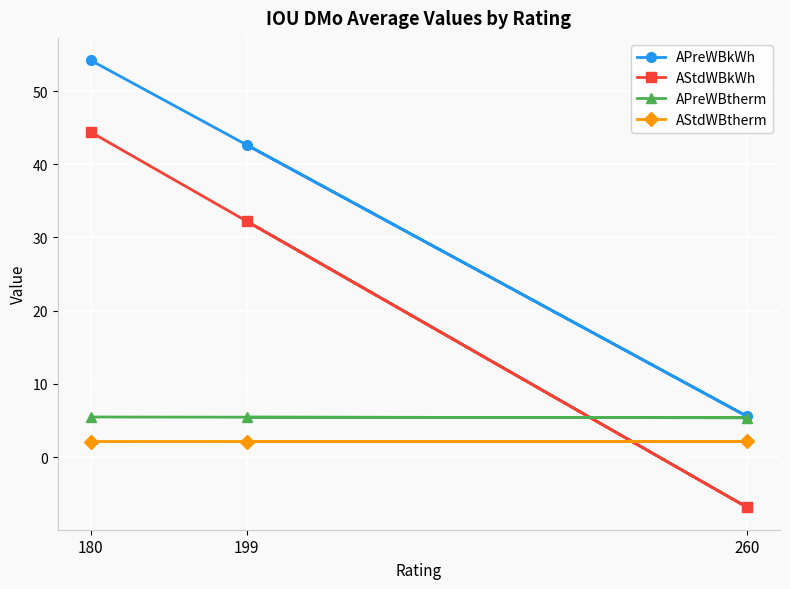

The value of APreWBkWh at 199 is 42.6. True or false?

True